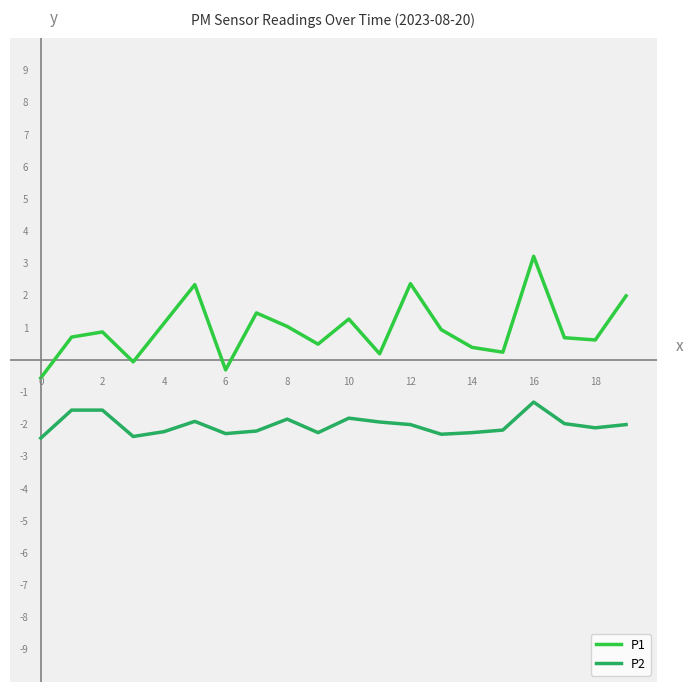

Which series has the largest total across all categories?

P1